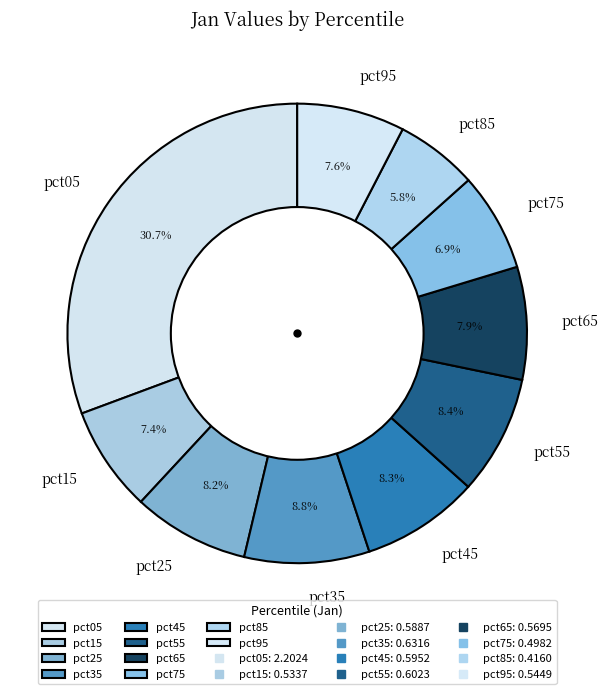

How many segments does this pie chart have?

10